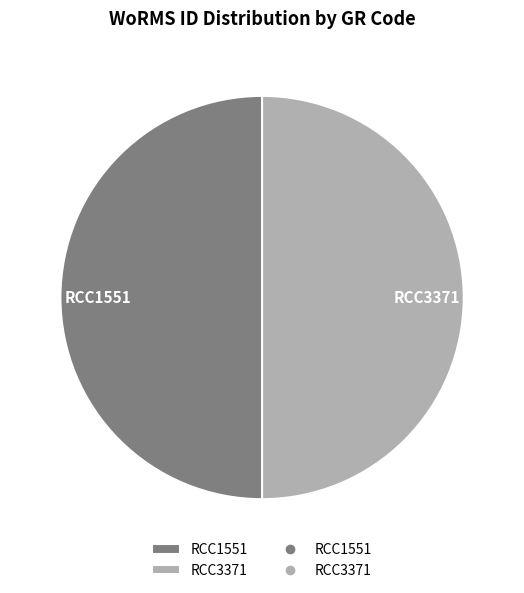

What is the ratio of the value at RCC1551 to the value at RCC3371?

1.0